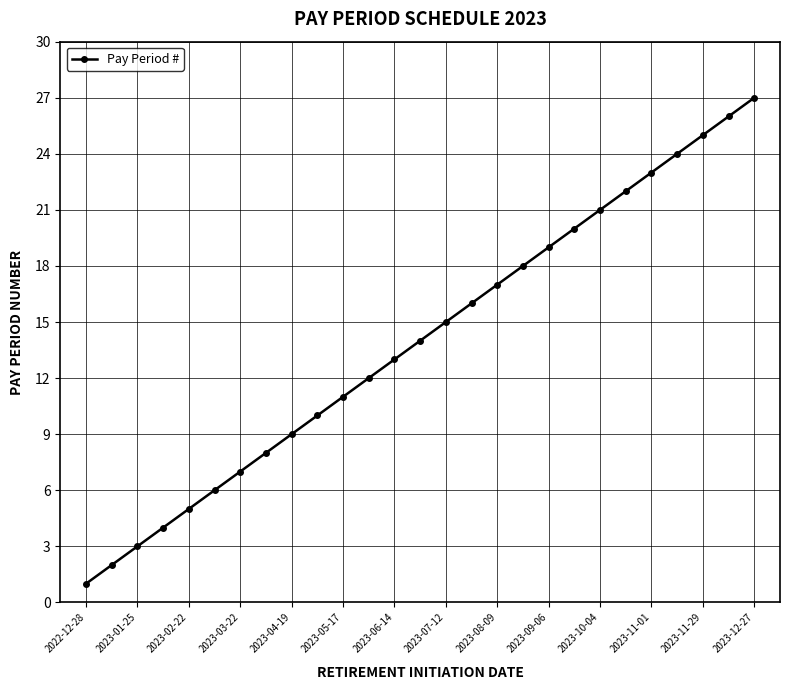

How many lines are shown in the chart?

1